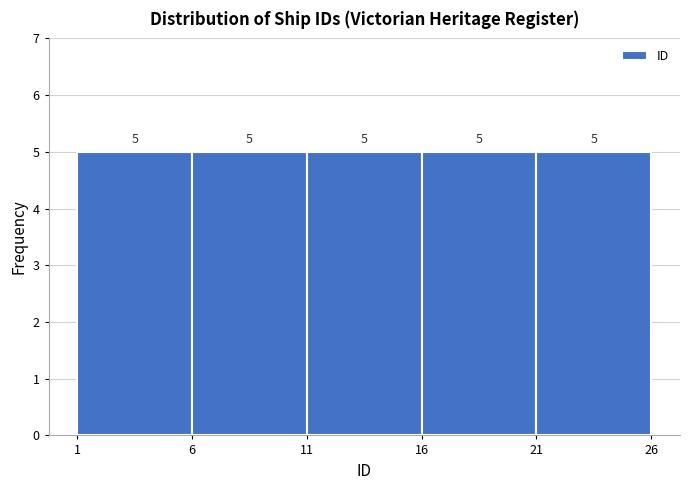

Reading left to right, transcribe this chart: for each bar, give the range it covers on the x-axis and its height.

1 to 6: 5
6 to 11: 5
11 to 16: 5
16 to 21: 5
21 to 26: 5